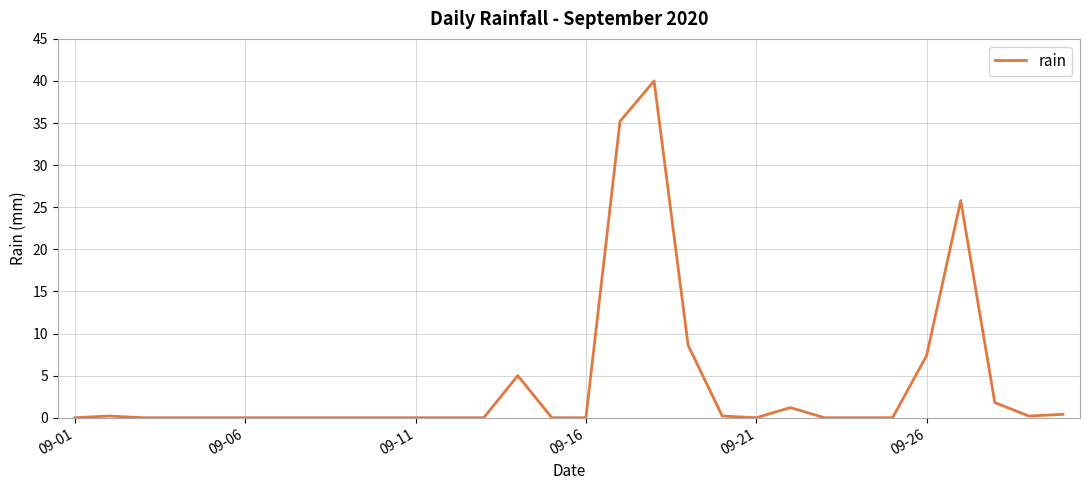

What is the maximum value shown in the chart?

40.0